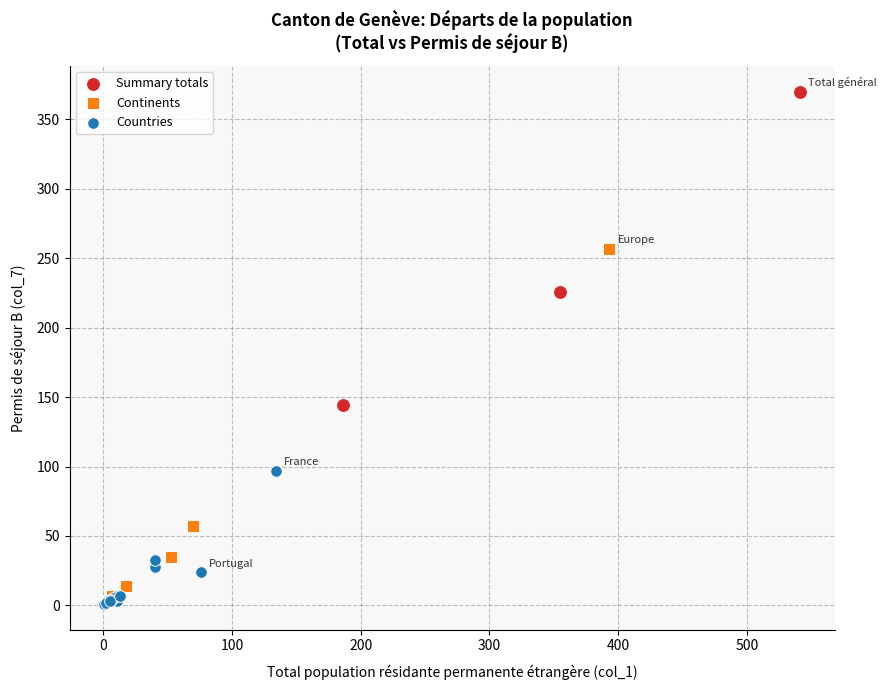

Which series contains the highest Y value?

Summary totals